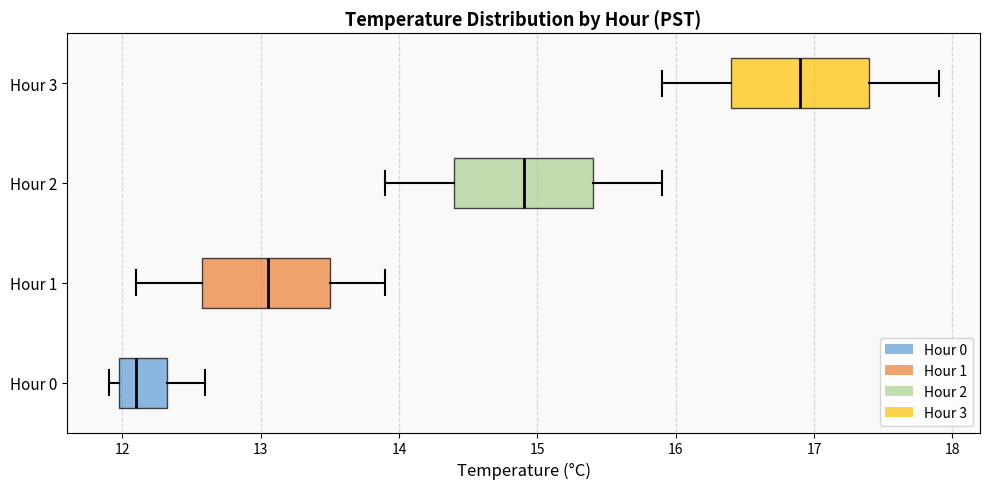

Reading bottom to top, transcribe this box plot: for each box, give where its median line is, the range the box spans, and where its two whiskers end, as read against the x-axis. The values are not printed on the chart, so give them approximately, as read against the axis.

Hour 0: median 12.1, box 12.0 to 12.3, whiskers 11.9 to 12.6
Hour 1: median 13.1, box 12.6 to 13.5, whiskers 12.1 to 13.9
Hour 2: median 14.9, box 14.4 to 15.4, whiskers 13.9 to 15.9
Hour 3: median 16.9, box 16.4 to 17.4, whiskers 15.9 to 17.9